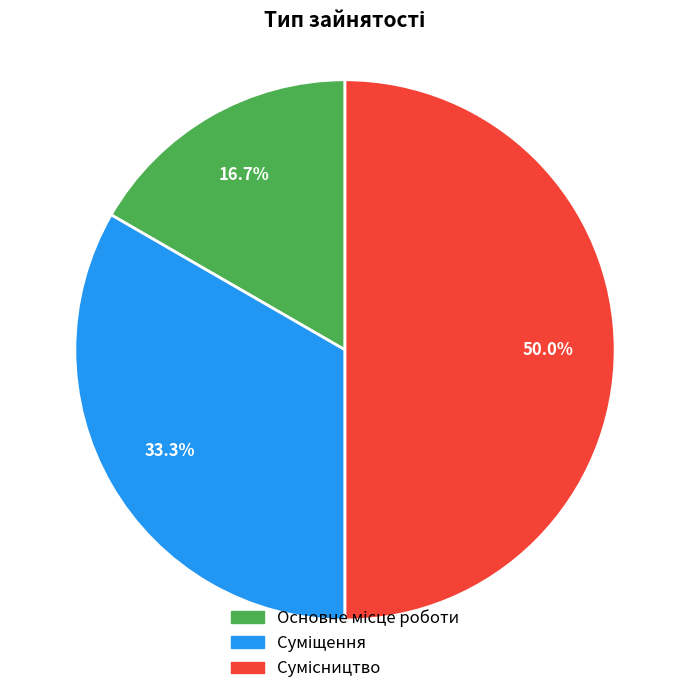

To the nearest percent, what is the difference between the Основне місце роботи and Сумісництво slice percentages?

33%